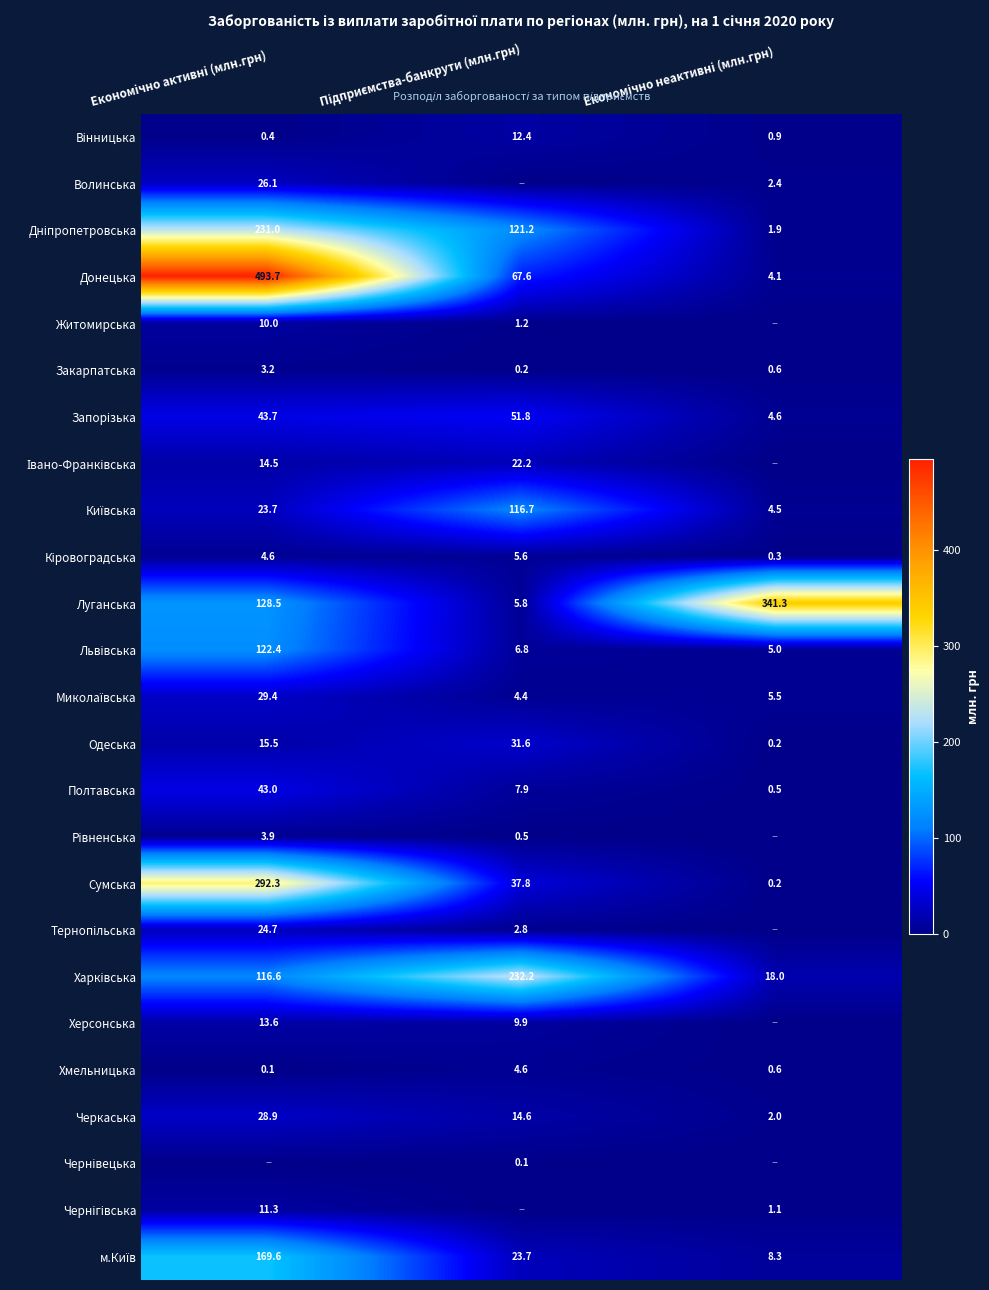

What is the sum of all Одеська values?

47.3